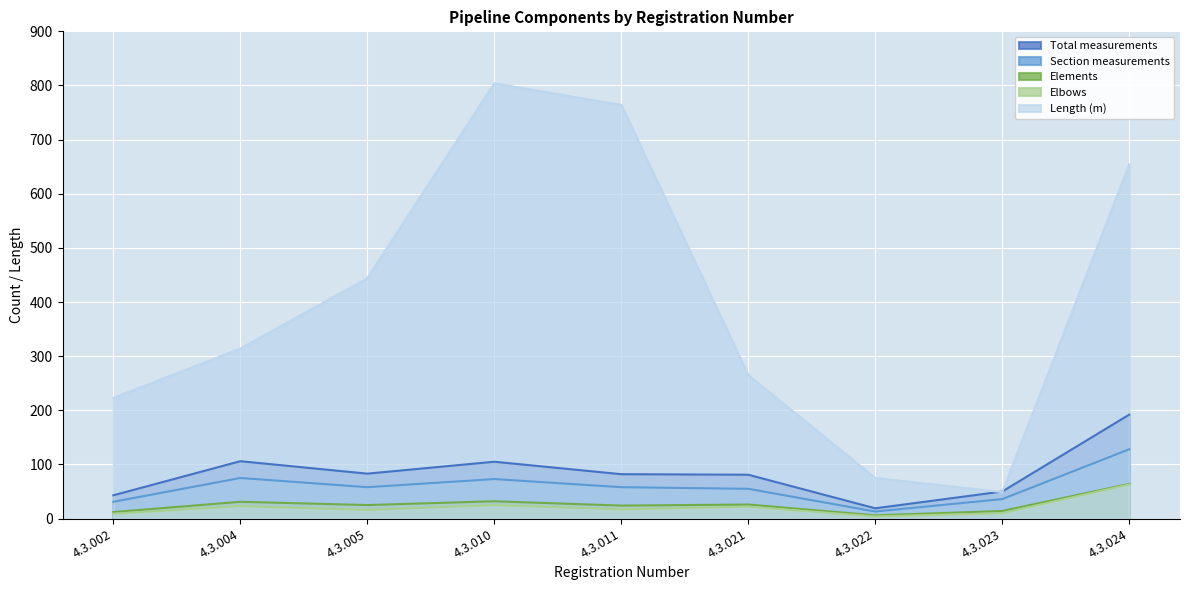

What is the difference between the maximum and second lowest values in the Elements series?

52